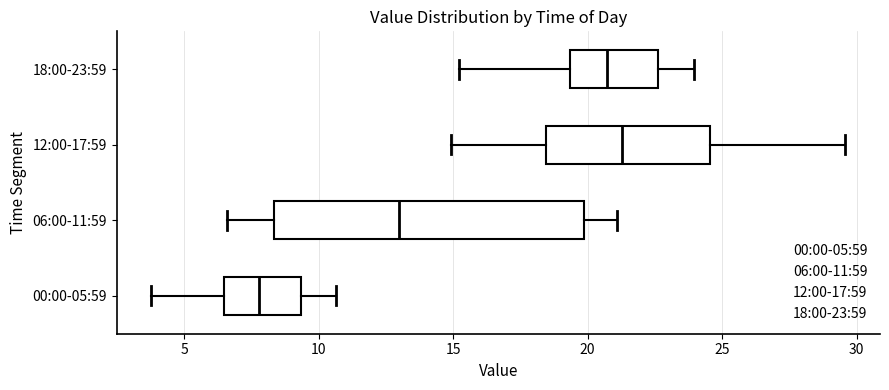

Reading bottom to top, read every box against the x-axis: the position of its median line, the range the box covers, and the ends of its whiskers. The values are not printed on the chart, so give them approximately, as read against the axis.

00:00-05:59: median 8.0, box 6.5 to 9.5, whiskers 4.0 to 10.5
06:00-11:59: median 13.0, box 8.5 to 20.0, whiskers 6.5 to 21.0
12:00-17:59: median 21.5, box 18.5 to 24.5, whiskers 15.0 to 29.5
18:00-23:59: median 20.5, box 19.5 to 22.5, whiskers 15.0 to 24.0